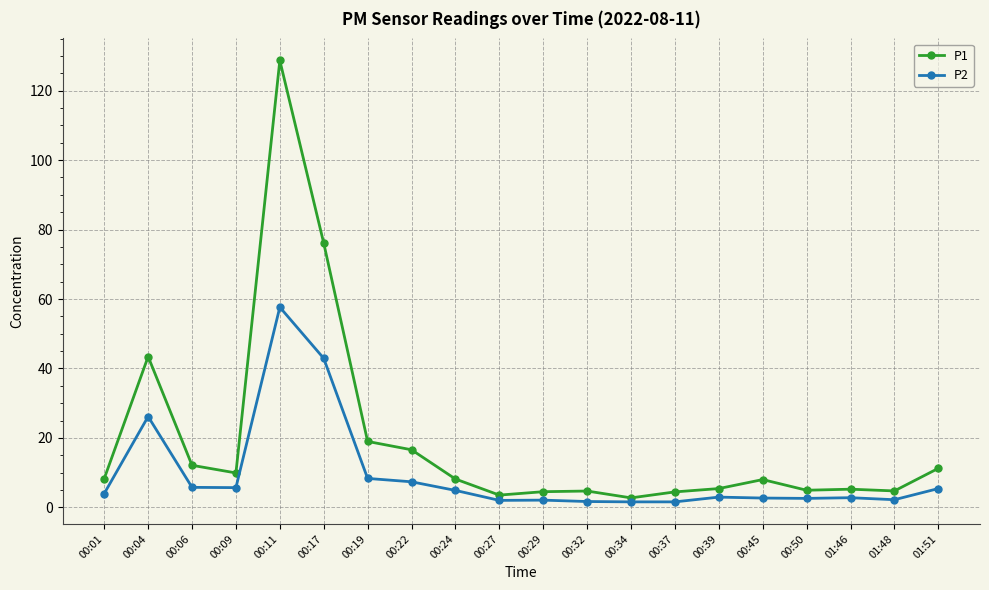

List the series in order of their overall mean, lowest first.

P2, P1